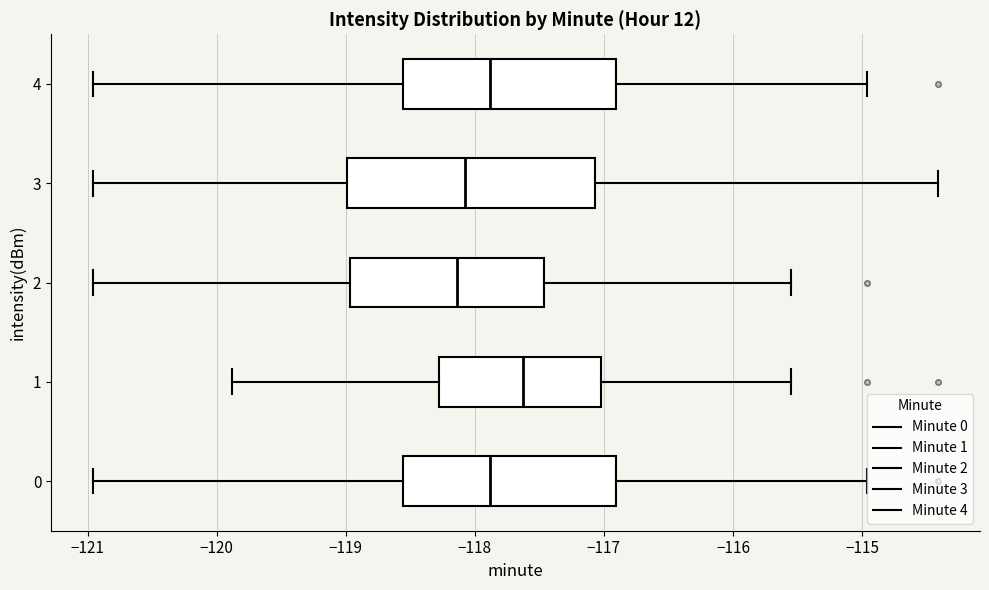

Reading bottom to top, read every box against the x-axis: the position of its median line, the range the box covers, and the ends of its whiskers. The values are not printed on the chart, so give them approximately, as read against the axis.

0: median -117.9, box -118.6 to -116.9, whiskers -121.0 to -115.0
1: median -117.6, box -118.3 to -117.0, whiskers -119.9 to -115.6
2: median -118.1, box -119.0 to -117.5, whiskers -121.0 to -115.6
3: median -118.1, box -119.0 to -117.1, whiskers -121.0 to -114.4
4: median -117.9, box -118.6 to -116.9, whiskers -121.0 to -115.0